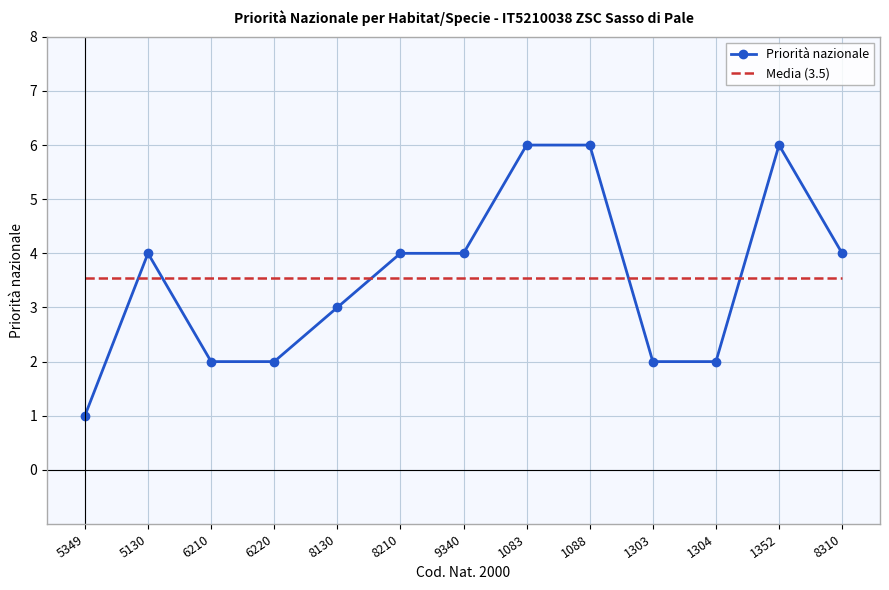

What is the total value across all series at 6210?

5.5